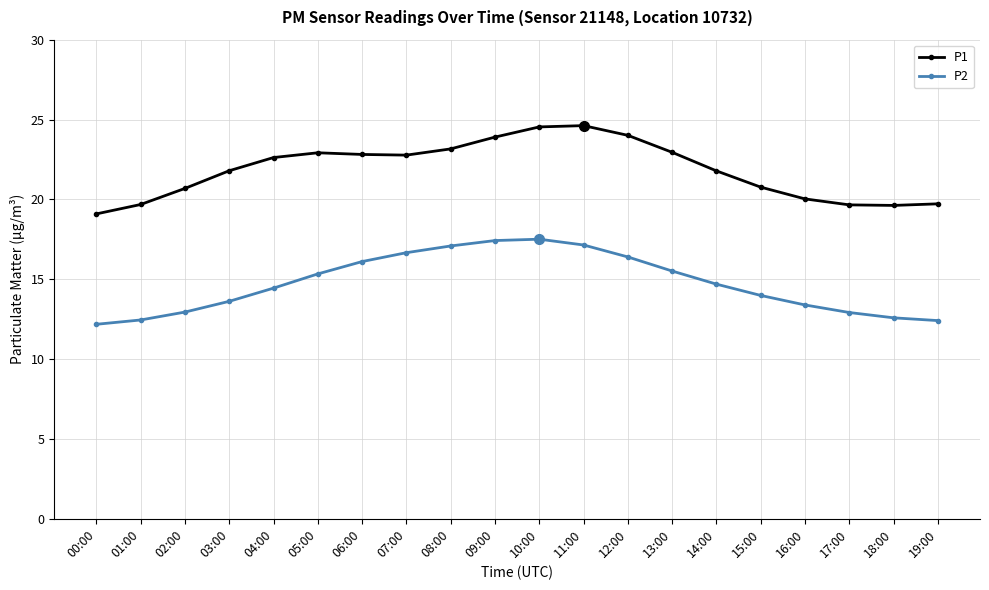

How many lines are shown in the chart?

2